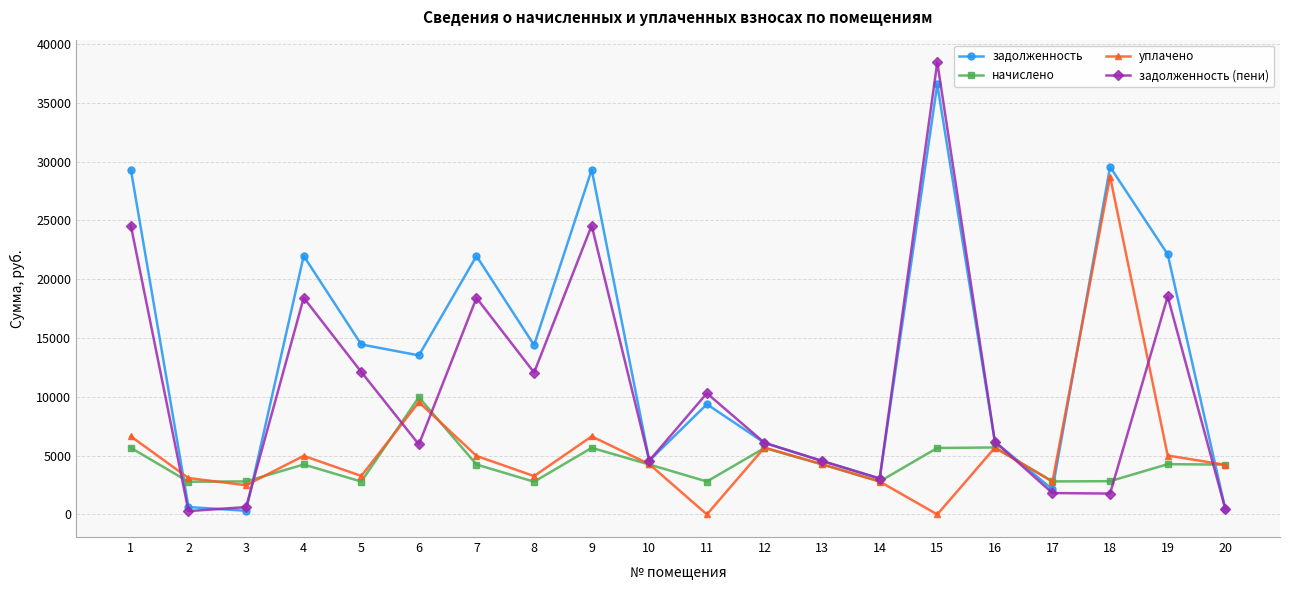

What is the value of the начислено point at the 19th from the left?

4271.9